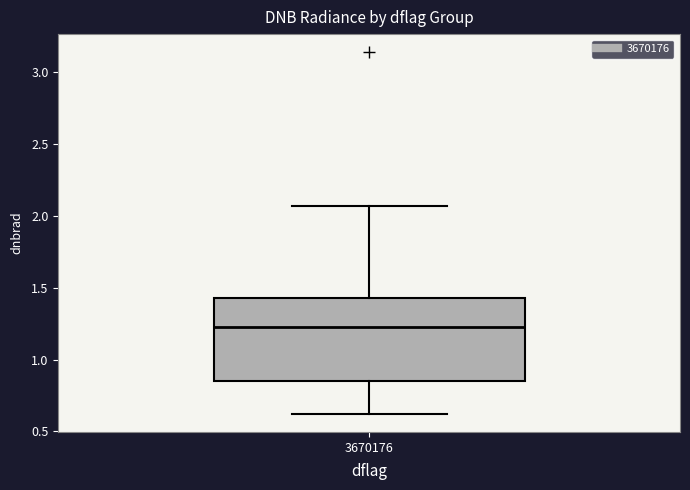

Read this box plot against the y-axis: the position of the median line, the range covered by the box, and the ends of both whiskers. The values are not printed on the chart, so give them approximately, as read against the axis.

median 1.20, box 0.85 to 1.45, whiskers 0.60 to 2.05